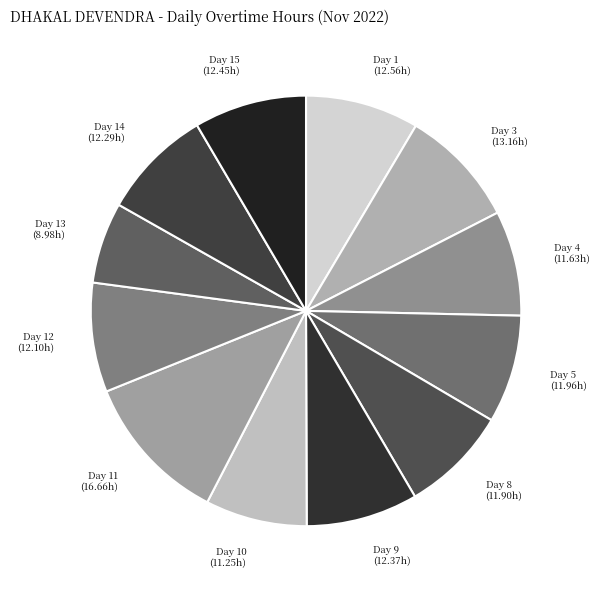

The Day 14 (12.29h) slice represents 2% of the pie. True or false?

False